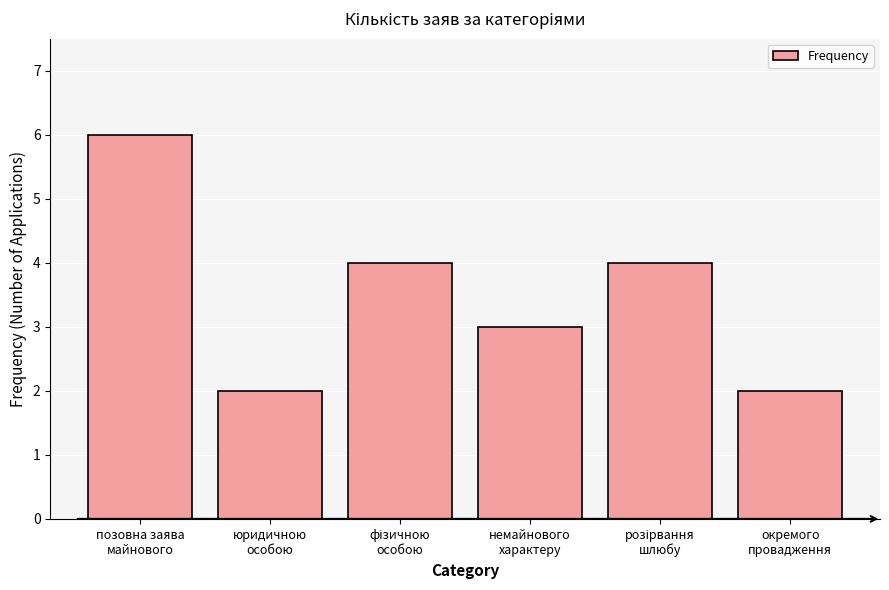

Reading left to right, transcribe all the data shown in this chart.

6	2	4	3	4	2